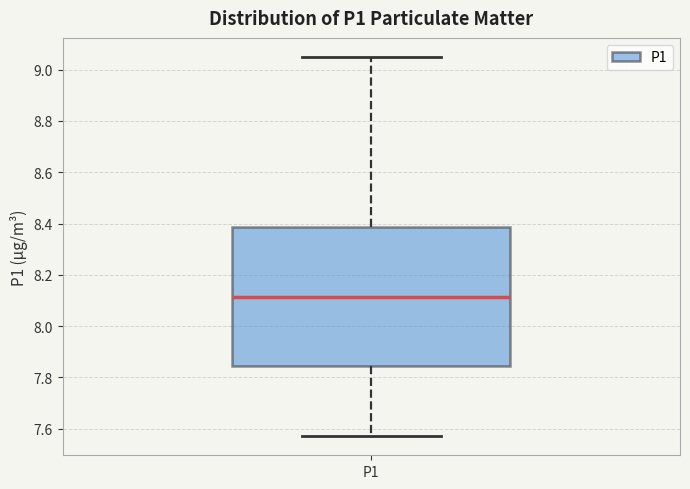

Read this box plot against the y-axis: the position of the median line, the range covered by the box, and the ends of both whiskers. The values are not printed on the chart, so give them approximately, as read against the axis.

median 8.12, box 7.84 to 8.38, whiskers 7.58 to 9.06